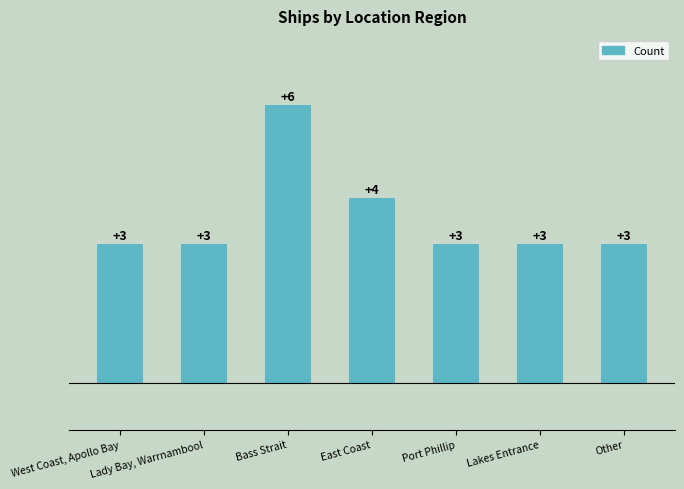

Reading left to right, transcribe all the data shown in this chart.

West Coast, Apollo Bay=3	Lady Bay, Warrnambool=3	Bass Strait=6	East Coast=4	Port Phillip=3	Lakes Entrance=3	Other=3